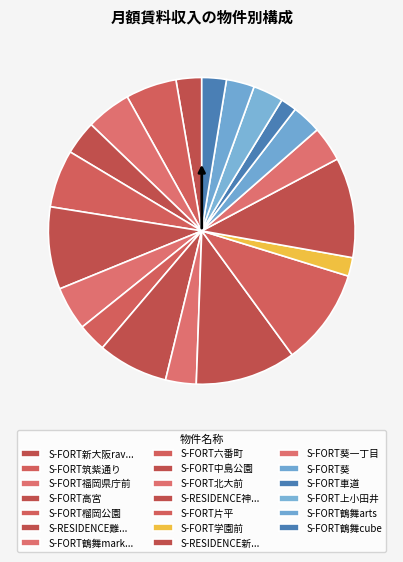

How many slices are in this pie chart?

20